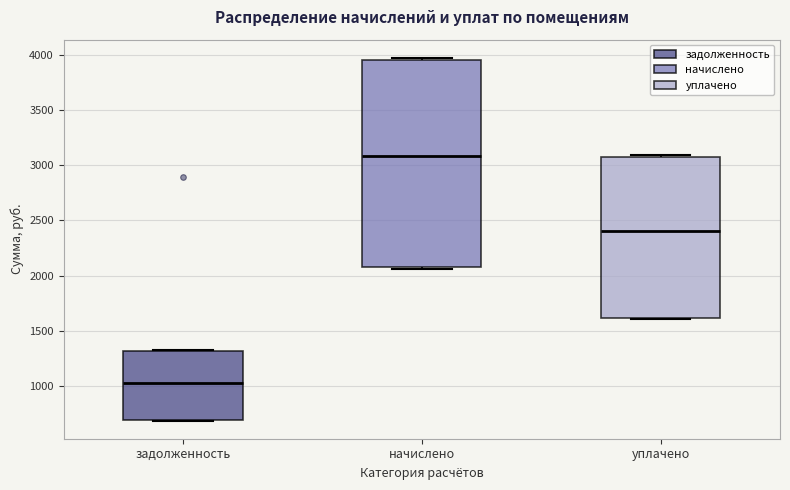

Which box has the lowest median line?

задолженность